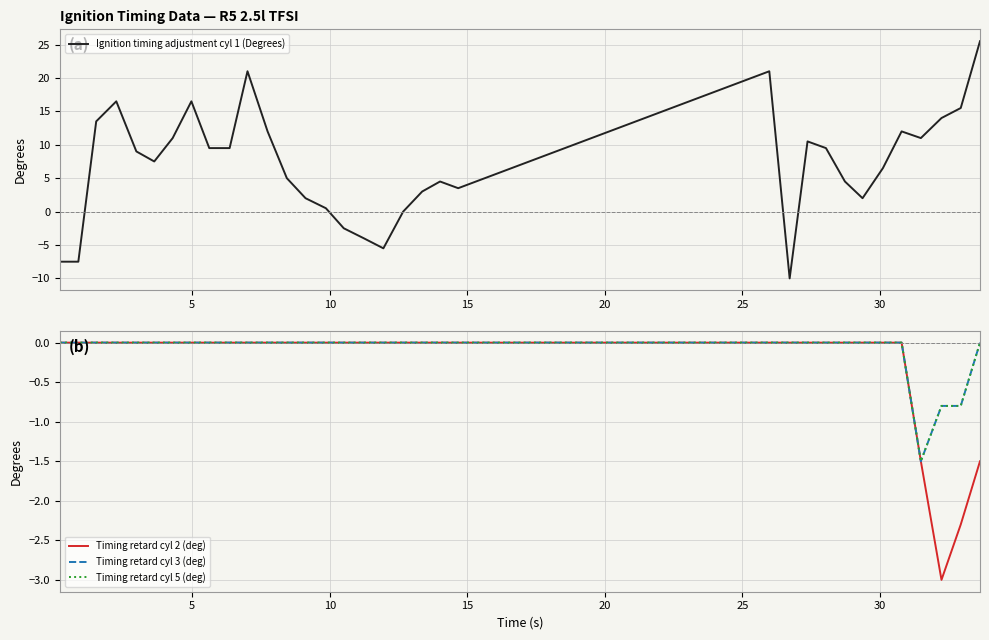

True or false: Timing retard cyl 5 (deg) has more than 0 interior local peaks.

False